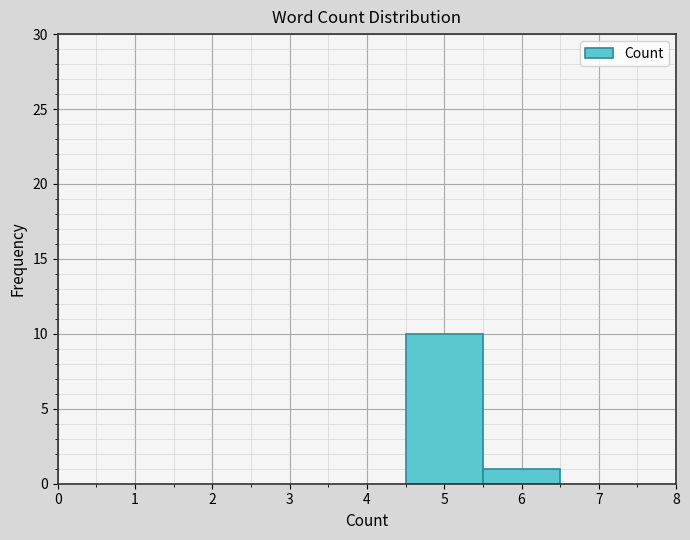

Reading left to right, transcribe this chart: for each bar, give the range it covers on the x-axis and its height. The values are not printed on the chart, so give them approximately, as read against the axis.

4.5 to 5.5: 10
5.5 to 6.5: 1